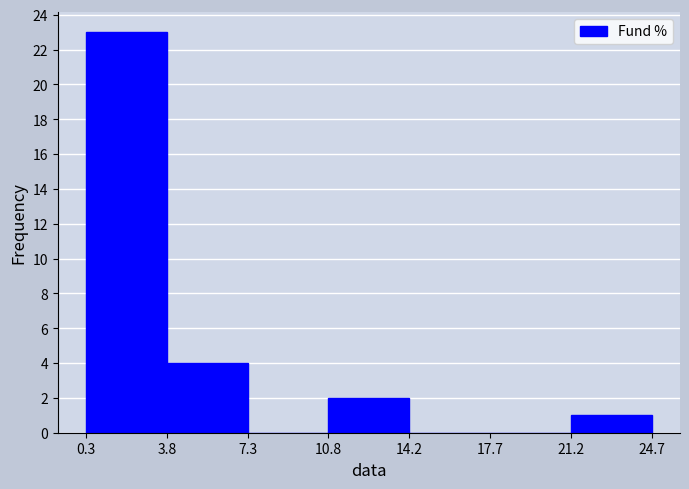

Over which range of the x-axis is the bar tallest?

0.3 to 3.8